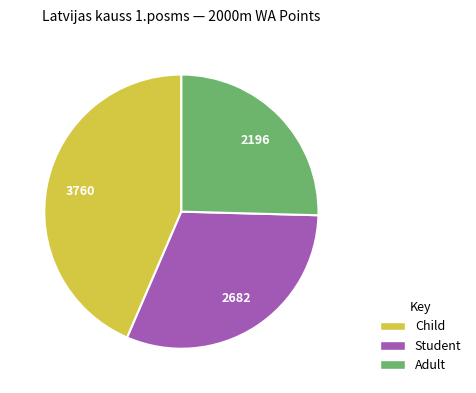

Which slice is the smallest?

Adult